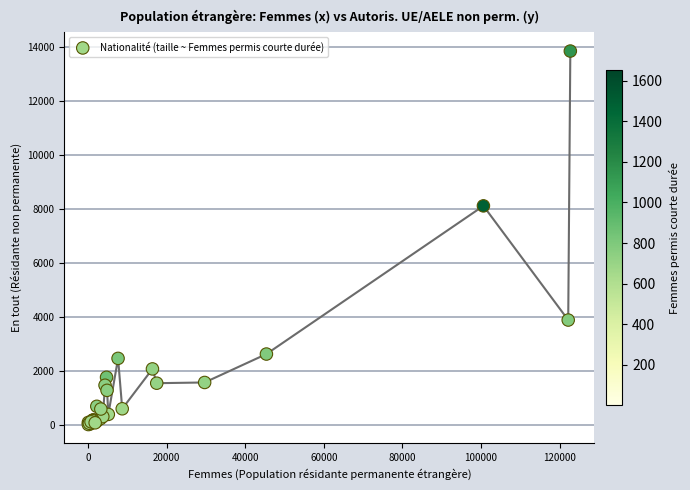

What Y value in the scatter plot is closest to 6936?

8121